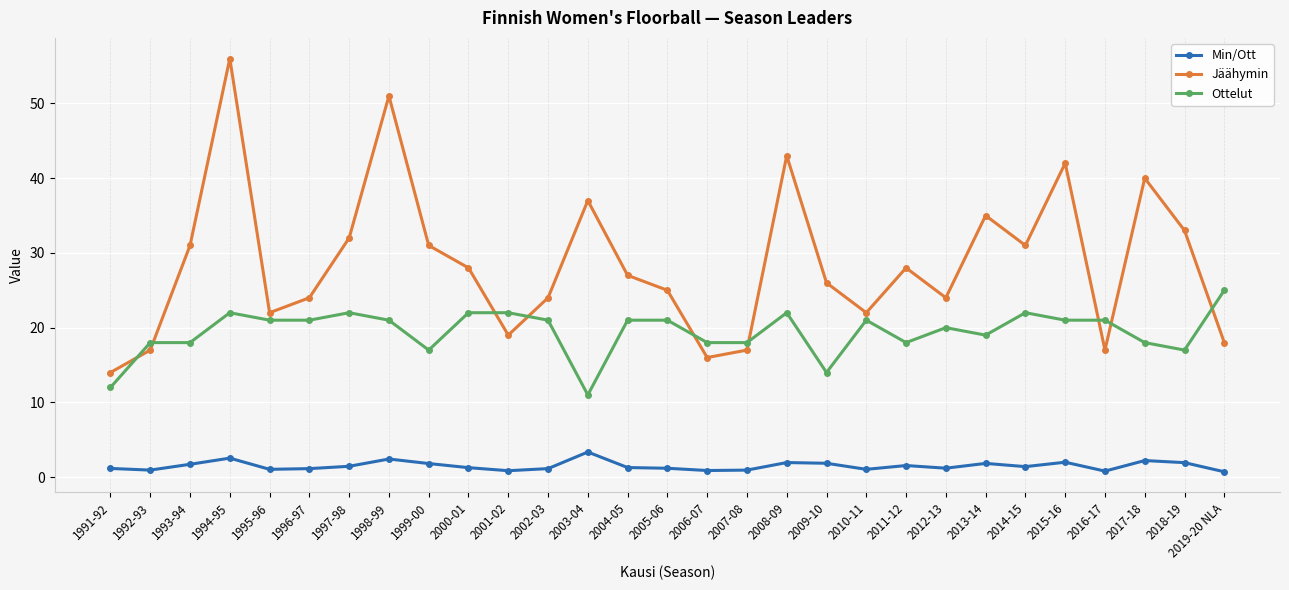

Which series ends up on top after the final intersection of Jäähymin and Ottelut?

Ottelut